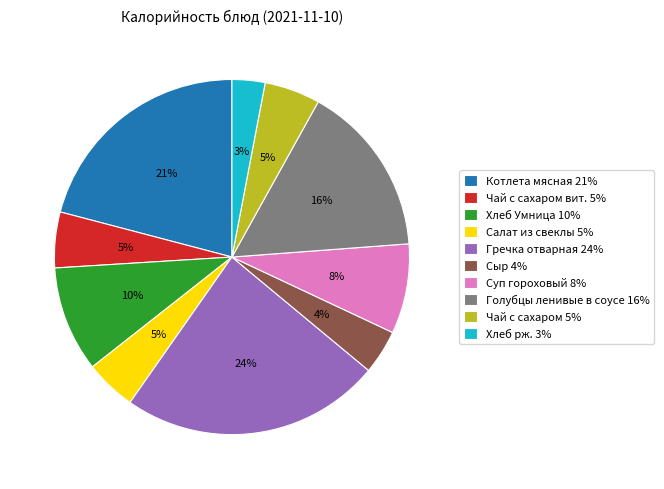

To the nearest percent, what is the average slice percentage?

10%